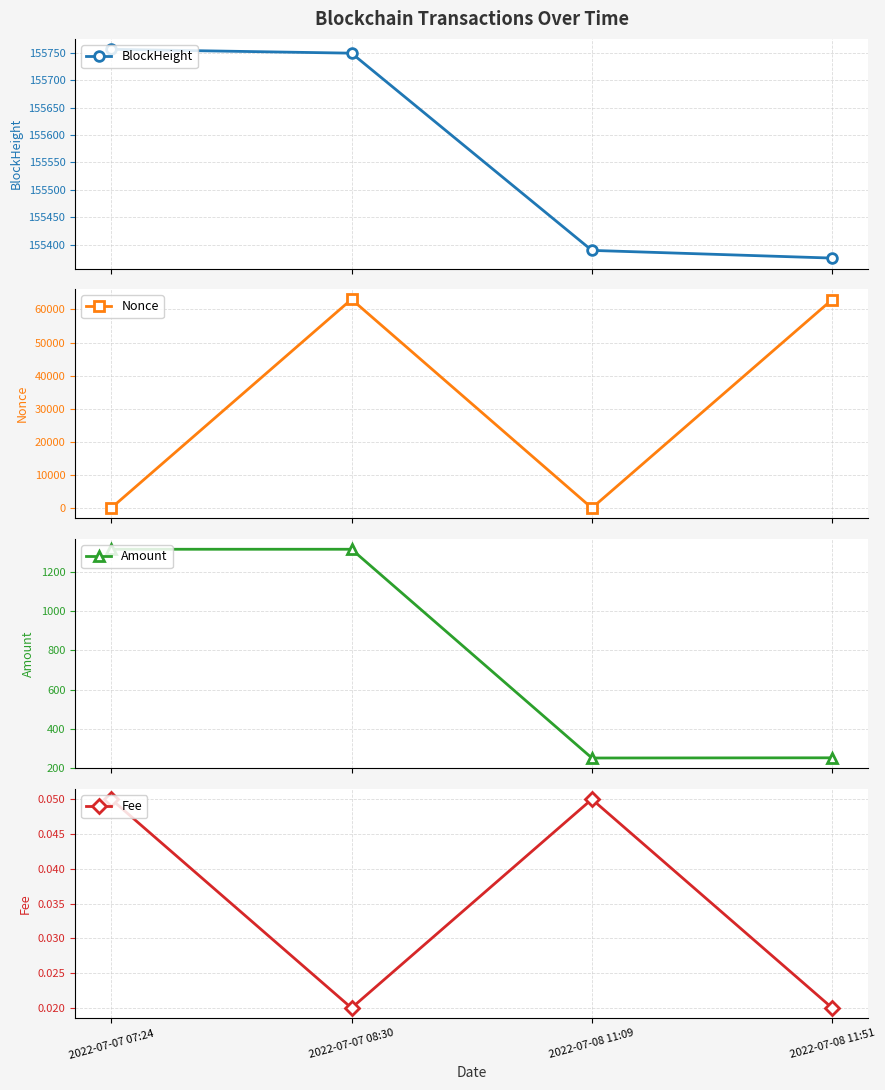

Where is BlockHeight nearest to the value 155566?

2022-07-08 11:09